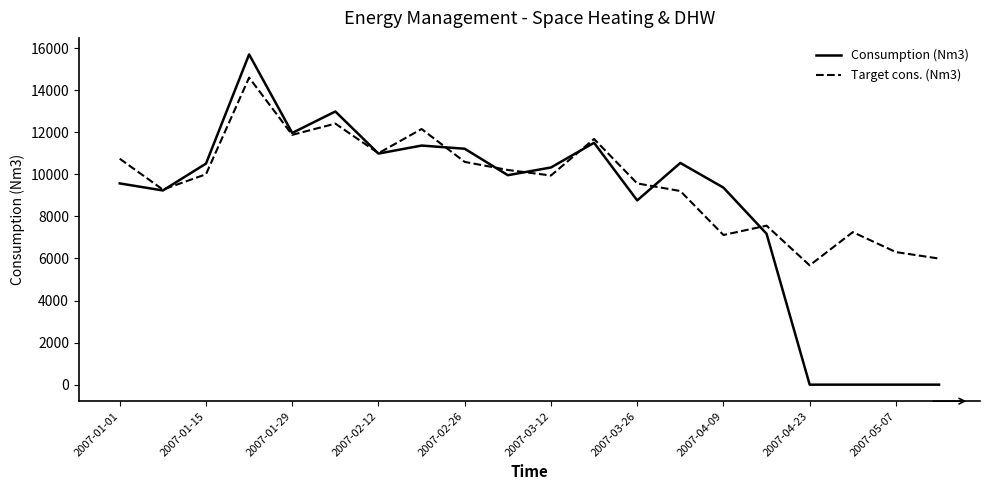

Which series has the widest spread of values?

Consumption (Nm3)